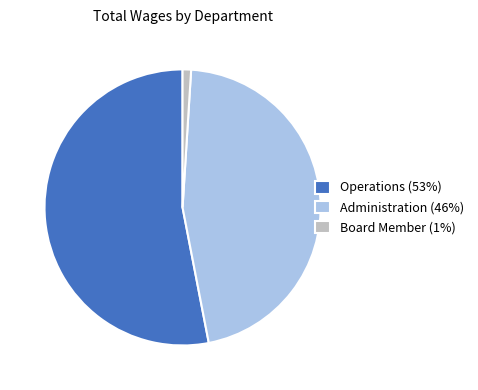

Combined, do Board Member and Administration account for over 50%?

No